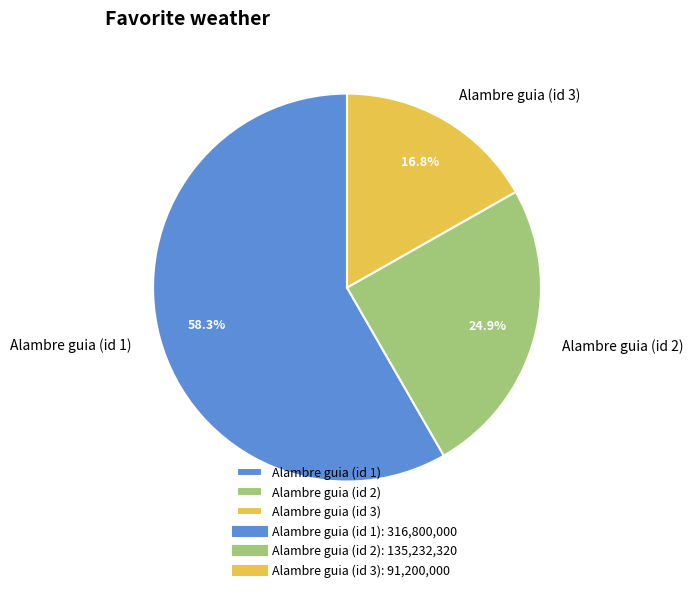

Count the number of slices in the pie.

3